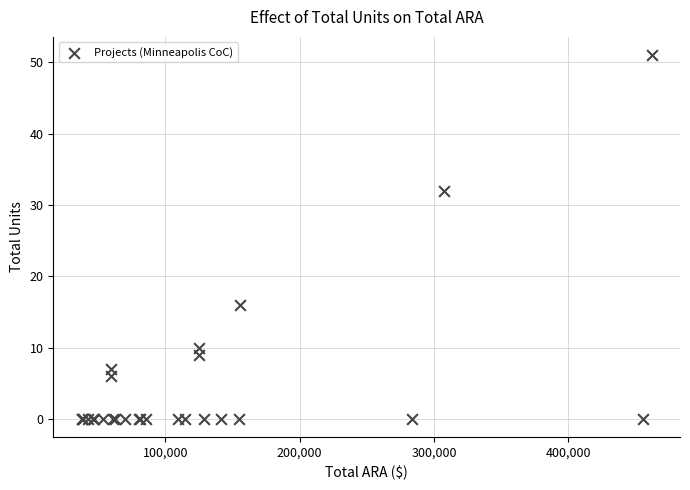

What Y value in the scatter plot is closest to 25?

32